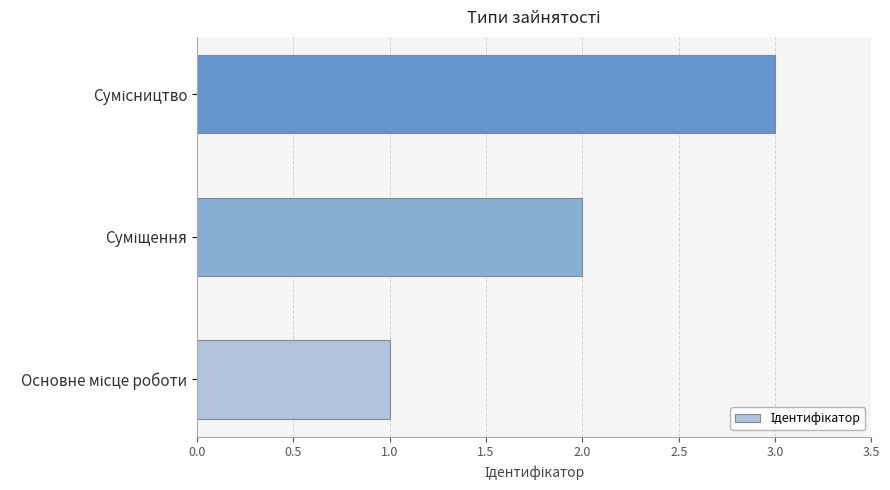

What is the average value?

2